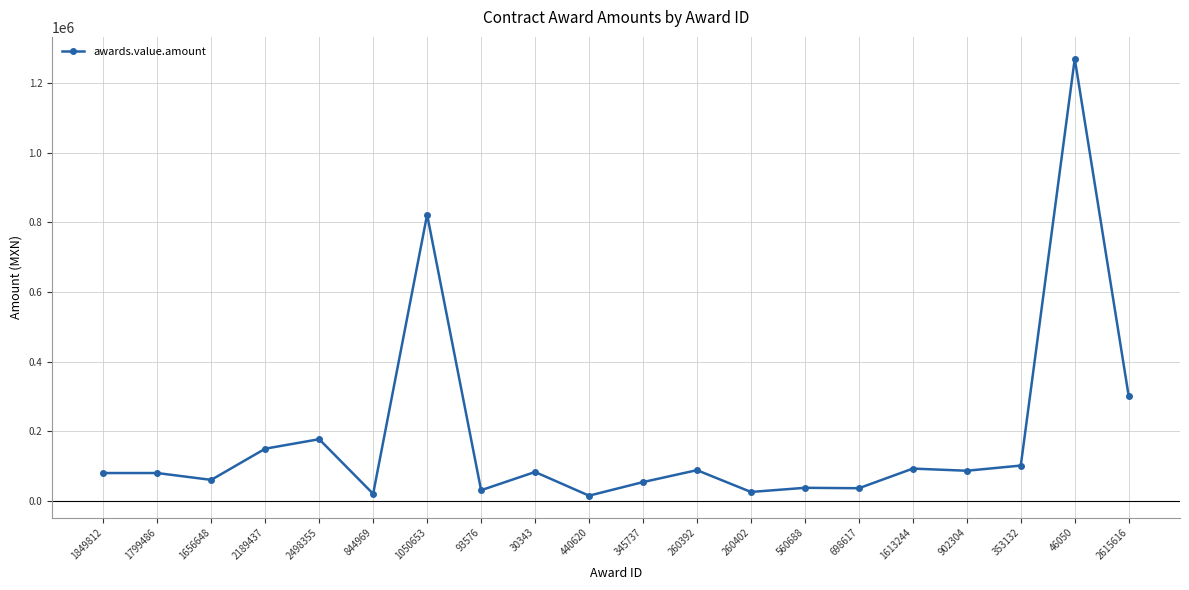

Count the number of values greater than 83044.

10